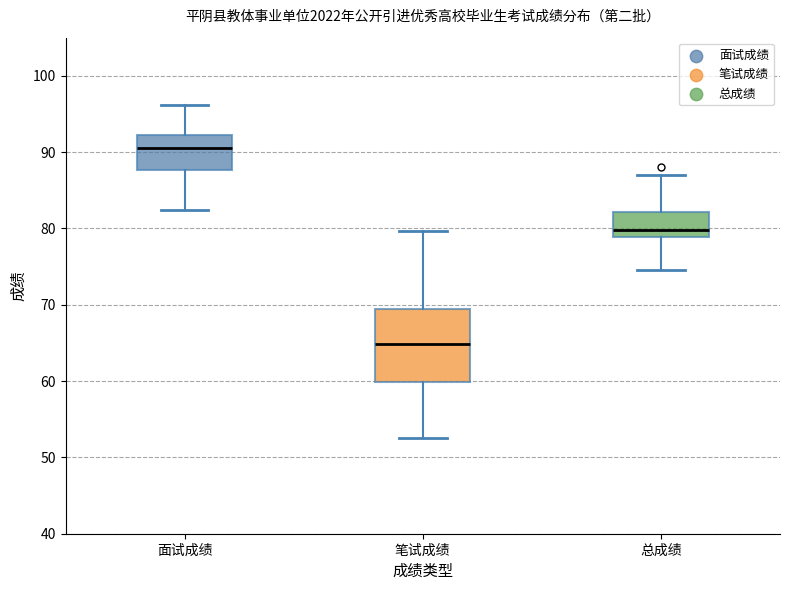

Reading left to right, read every box against the y-axis: the position of its median line, the range the box covers, and the ends of its whiskers. The values are not printed on the chart, so give them approximately, as read against the axis.

面试成绩: median 91, box 88 to 92, whiskers 82 to 96
笔试成绩: median 65, box 60 to 69, whiskers 53 to 80
总成绩: median 80, box 79 to 82, whiskers 75 to 87